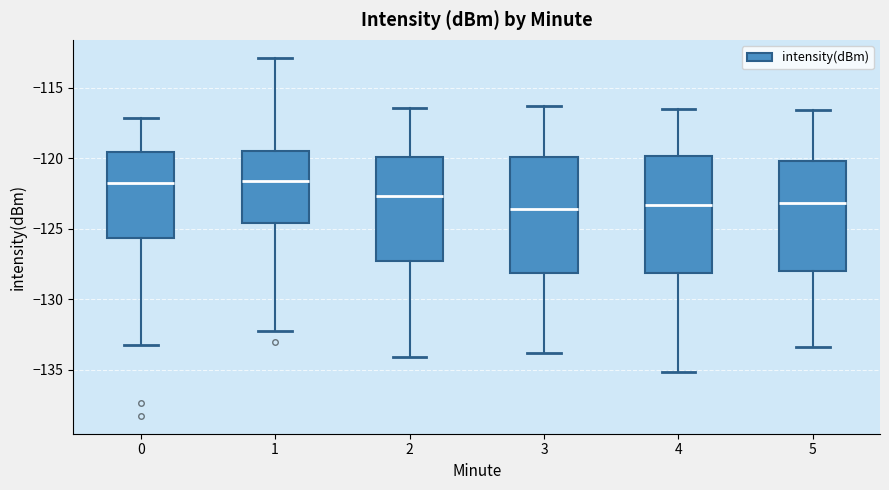

Reading left to right, read every box against the y-axis: the position of its median line, the range the box covers, and the ends of its whiskers. The values are not printed on the chart, so give them approximately, as read against the axis.

0: median -122.0, box -125.5 to -119.5, whiskers -133.5 to -117.0
1: median -121.5, box -124.5 to -119.5, whiskers -132.0 to -113.0
2: median -122.5, box -127.5 to -120.0, whiskers -134.0 to -116.5
3: median -123.5, box -128.0 to -120.0, whiskers -134.0 to -116.5
4: median -123.5, box -128.0 to -120.0, whiskers -135.0 to -116.5
5: median -123.0, box -128.0 to -120.0, whiskers -133.5 to -116.5